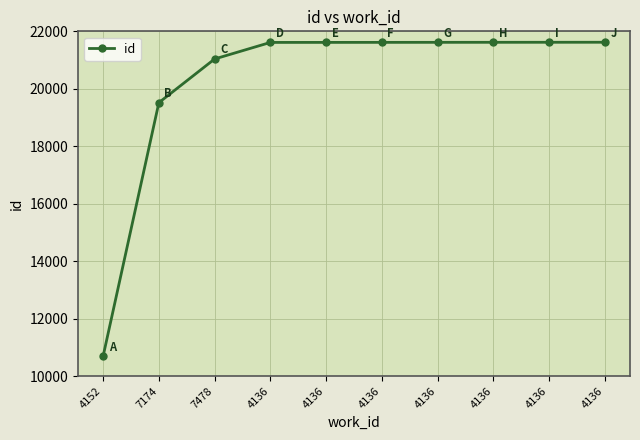

Between 4136 and 4136, which is larger?

4136